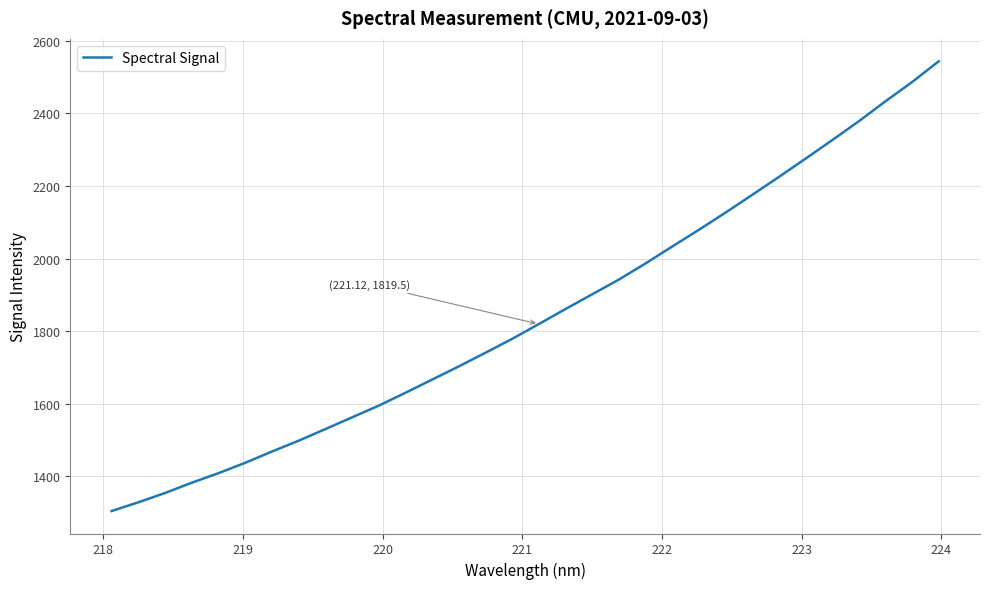

What is the greatest value displayed?

2543.5